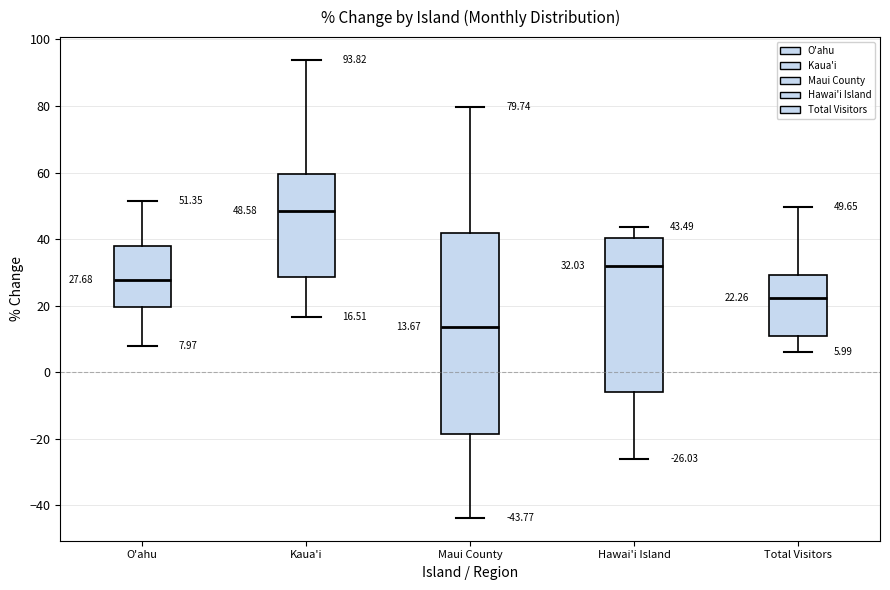

Which box has the highest median line?

Kaua'i